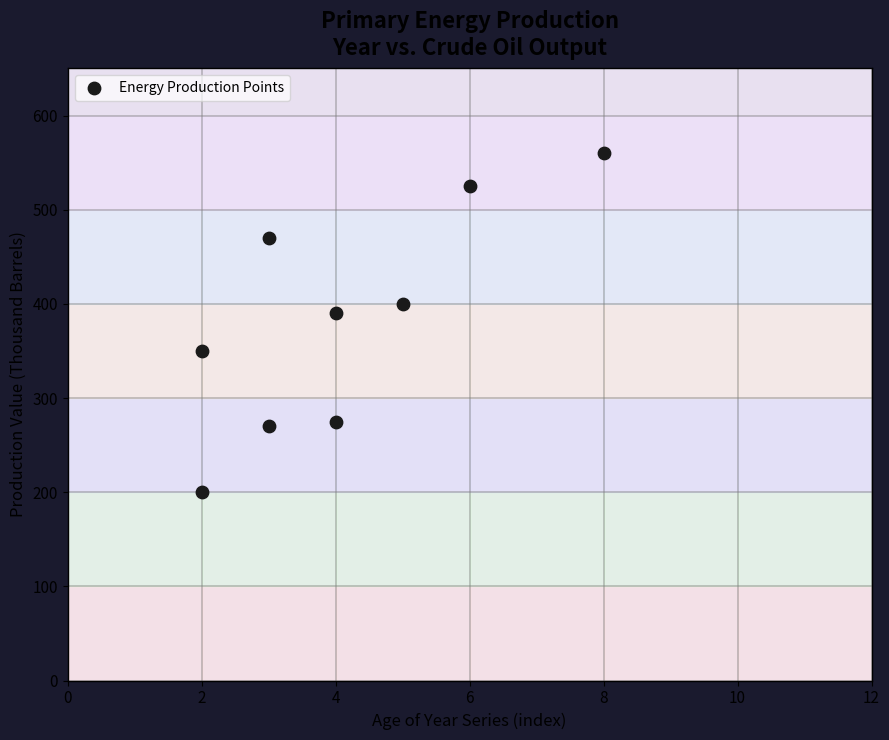

What Y value in the scatter plot is closest to 380?

390